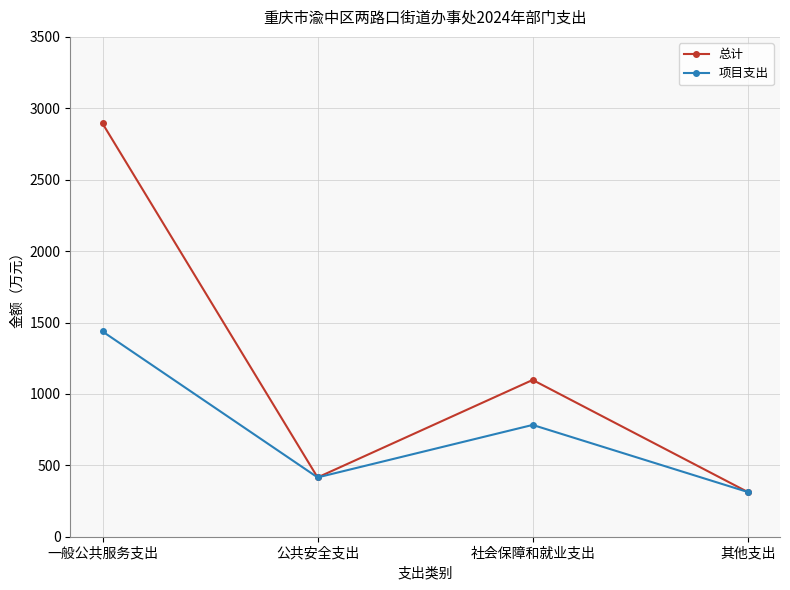

What is the label of the 2nd point from the right?

社会保障和就业支出